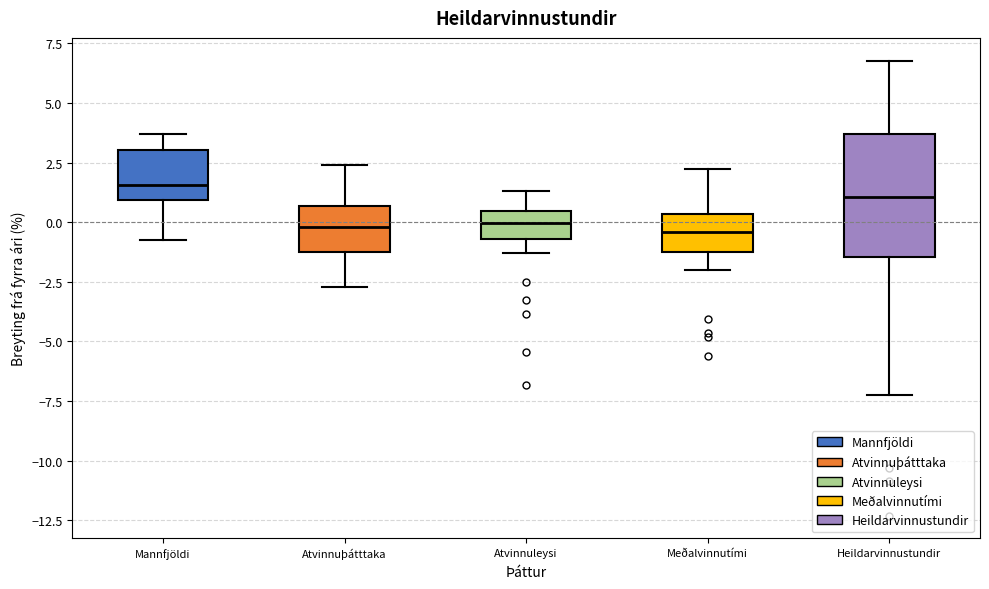

Where does the median line of the box for Atvinnuþátttaka sit on the y-axis? The values are not printed on the chart, so give them approximately, as read against the axis.

0.0